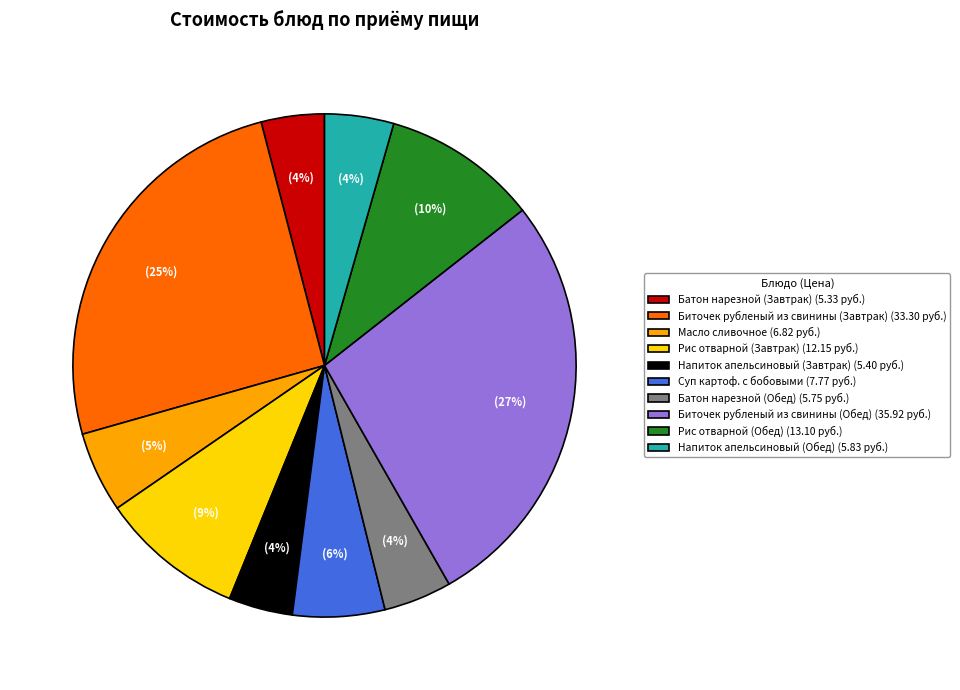

To the nearest percent, what is the difference between the largest and smallest slice percentages?

23%